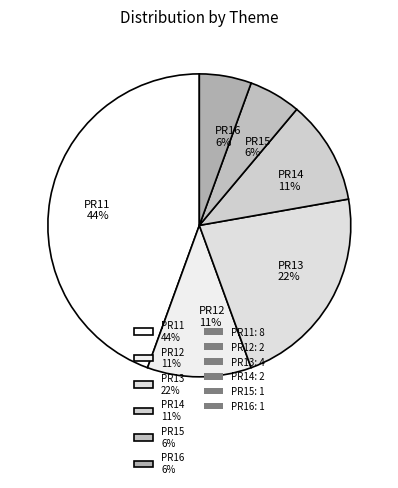

Which has a higher value, PR16 or PR12?

PR12